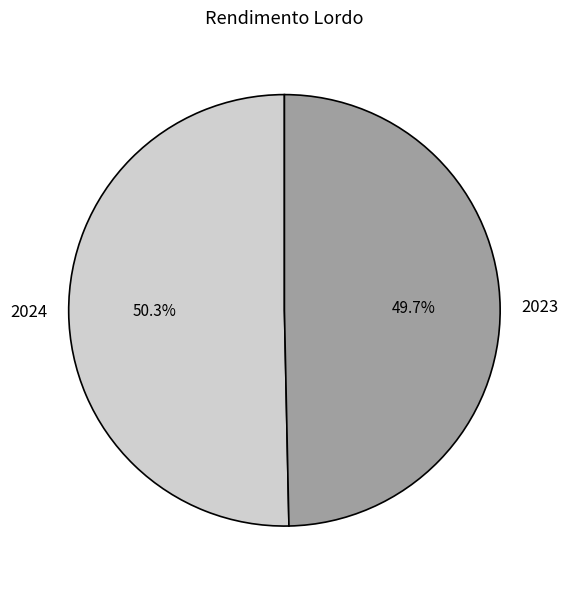

Combined, what portion of the pie is 2024 and 2023?

100.0%